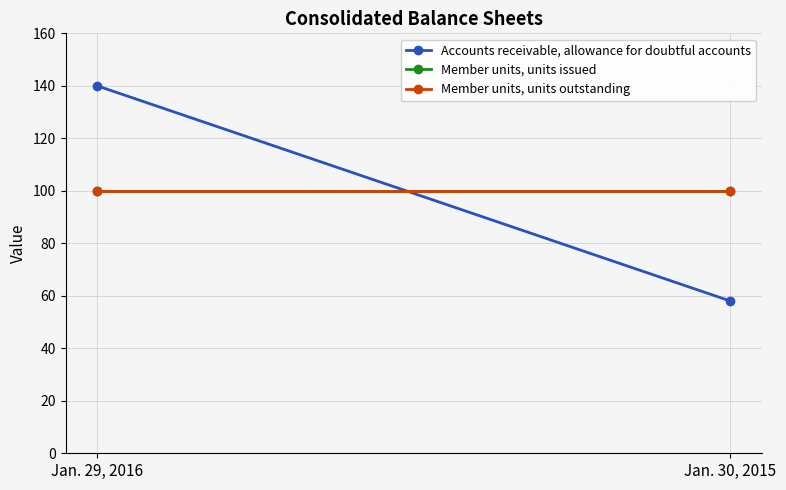

What is the value of the Member units, units outstanding point at the 2nd from the left?

100